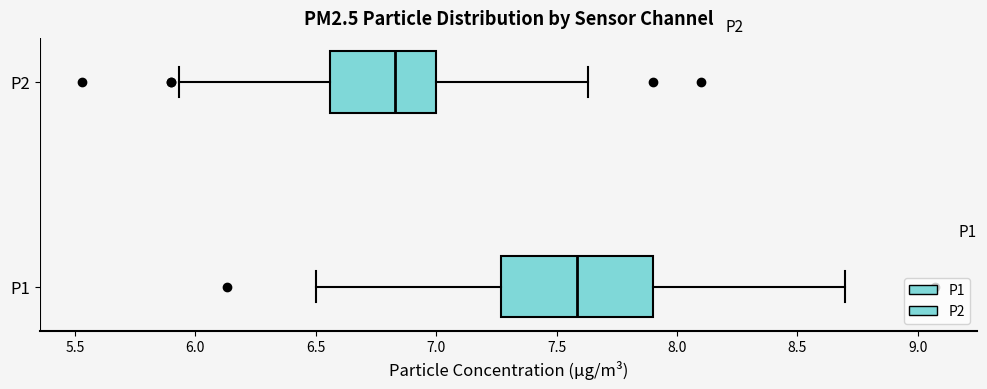

Where is the right edge of the box for P1 on the x-axis? The values are not printed on the chart, so give them approximately, as read against the axis.

7.90